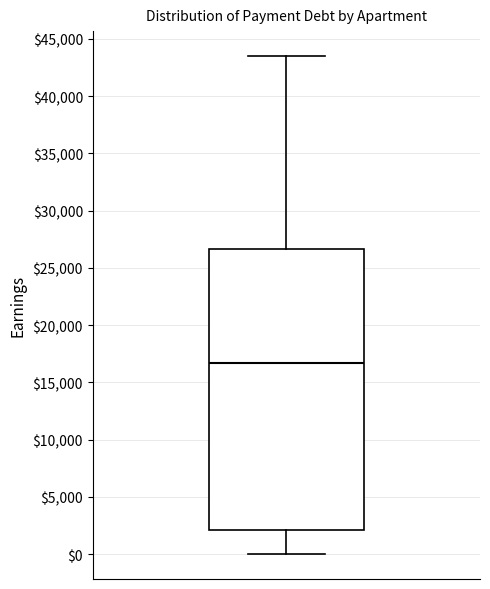

Read this box plot against the y-axis: the position of the median line, the range covered by the box, and the ends of both whiskers. The values are not printed on the chart, so give them approximately, as read against the axis.

median 16500, box 2000 to 26500, whiskers 0 to 43500